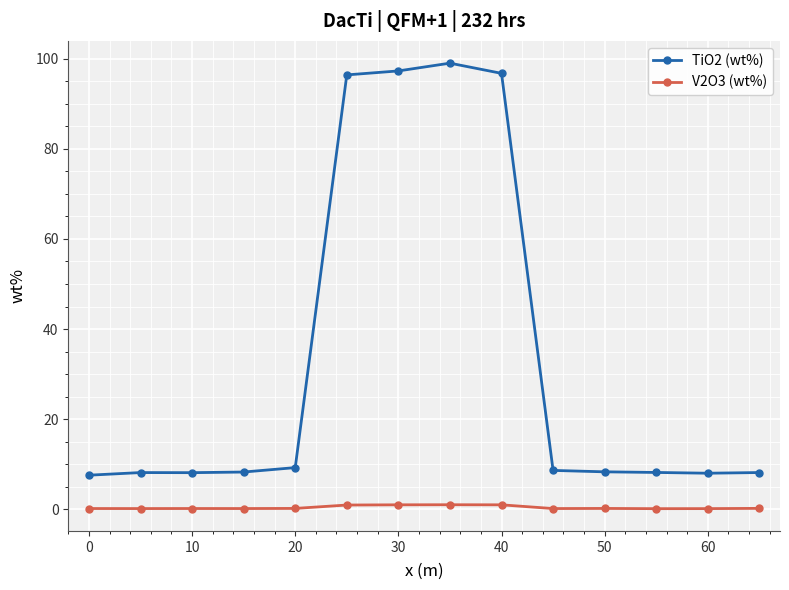

Which series has the widest spread of values?

TiO2 (wt%)